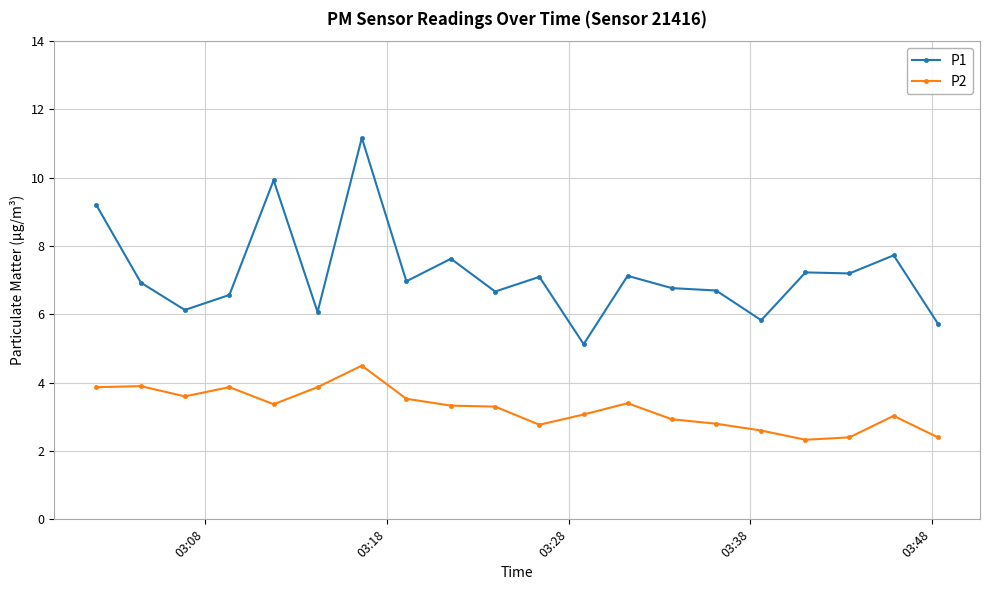

List the series in order of their overall mean, highest first.

P1, P2